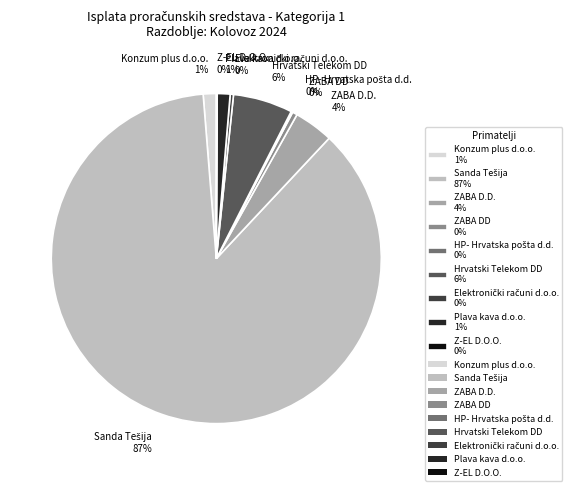

Does any single category account for the majority?

Yes